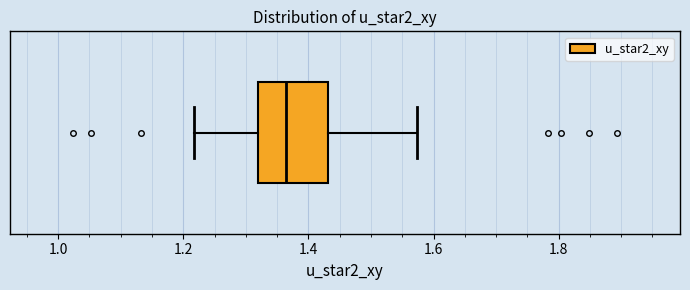

Transcribe this box plot: give where the median line is, the range the box spans, and where the two whiskers end, as read against the x-axis. The values are not printed on the chart, so give them approximately, as read against the axis.

median 1.36, box 1.32 to 1.44, whiskers 1.22 to 1.58